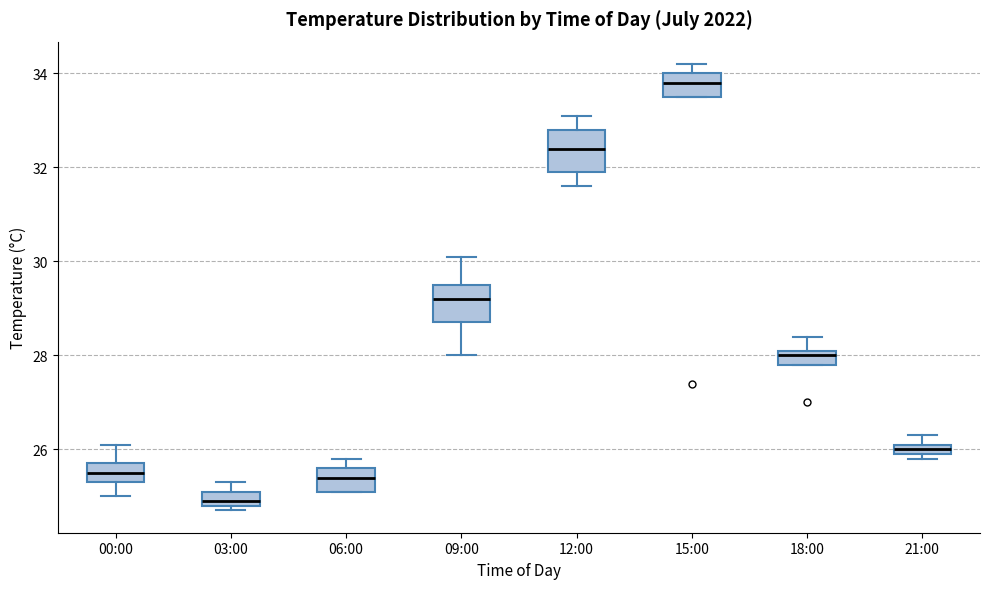

Where does the upper whisker of the box for 18:00 end on the y-axis? The values are not printed on the chart, so give them approximately, as read against the axis.

28.4